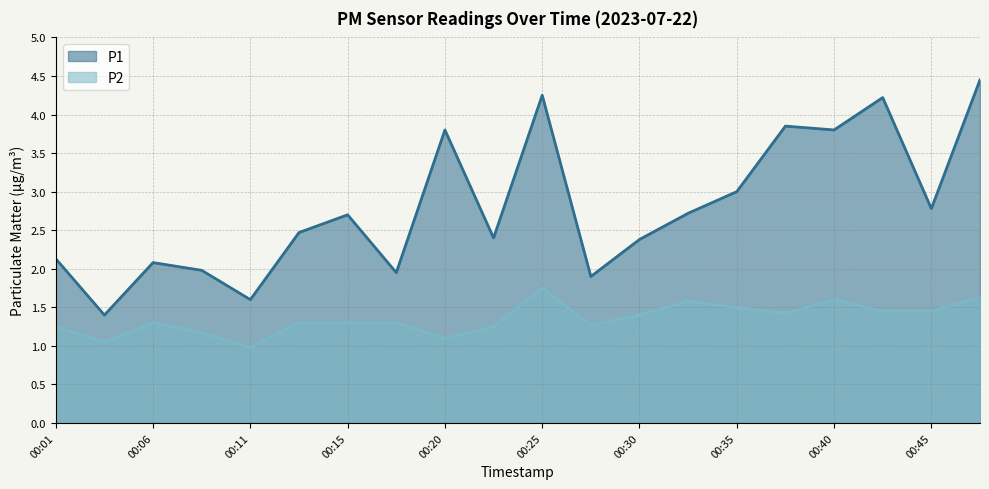

Reading left to right, transcribe all the data shown in this chart.

P1: 00:01=2.1	00:03=1.4	00:06=2.1	00:08=2.0	00:11=1.6	00:13=2.5	00:15=2.7	00:18=1.9	00:20=3.8	00:23=2.4	00:25=4.2	00:28=1.9	00:30=2.4	00:33=2.7	00:35=3.0	00:37=3.9	00:40=3.8	00:42=4.2	00:45=2.8	00:47=4.5
P2: 00:01=1.2	00:03=1.1	00:06=1.3	00:08=1.2	00:11=1.0	00:13=1.3	00:15=1.3	00:18=1.3	00:20=1.1	00:23=1.2	00:25=1.8	00:28=1.3	00:30=1.4	00:33=1.6	00:35=1.5	00:37=1.4	00:40=1.6	00:42=1.4	00:45=1.4	00:47=1.6